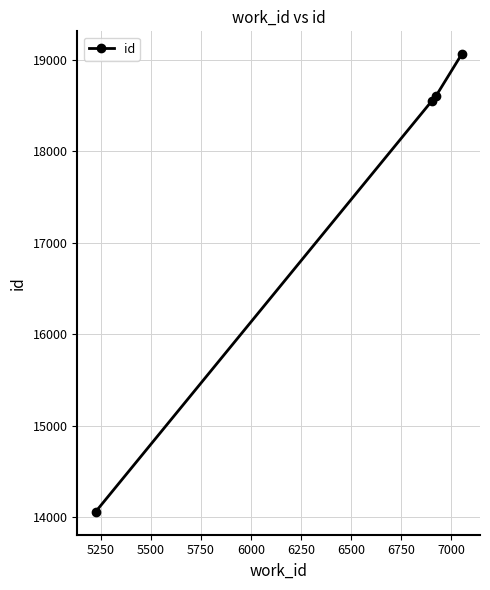

What is the greatest value displayed?

19064